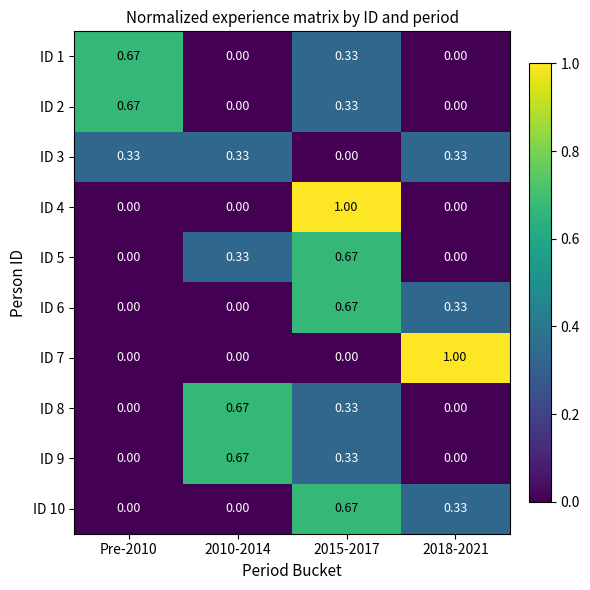

Is the value of ID 4 at 2018-2021 greater than the value of ID 7 at 2018-2021?

No